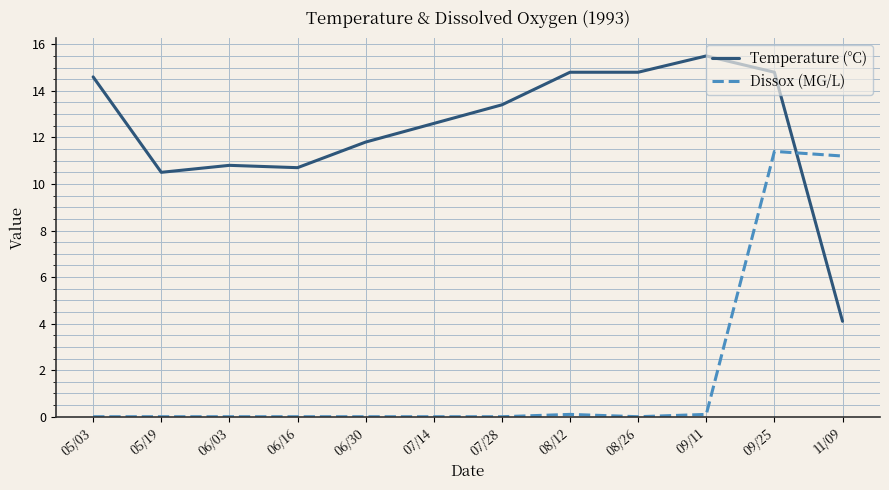

What is the highest value of the Dissox (MG/L) series?

11.4